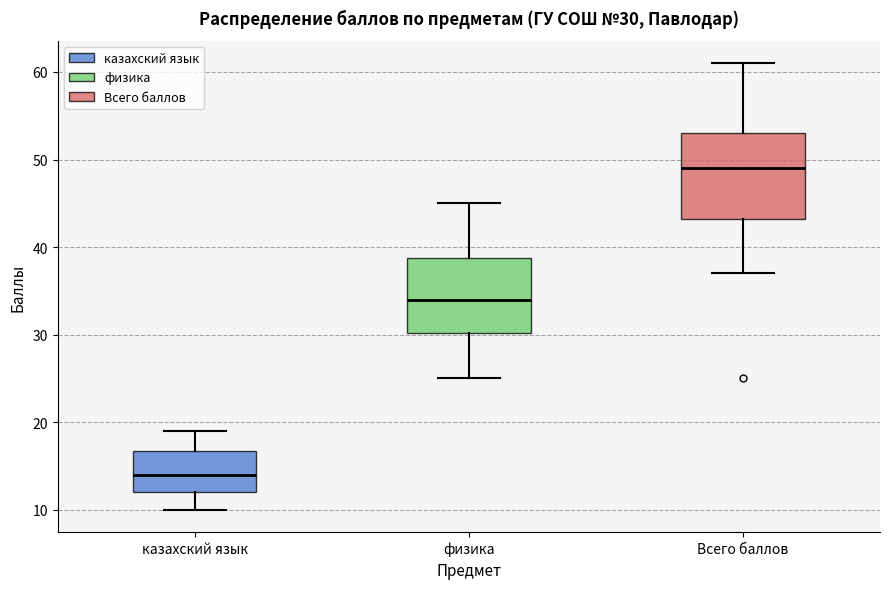

Which box is the tallest, from its lower edge to its upper edge?

Всего баллов